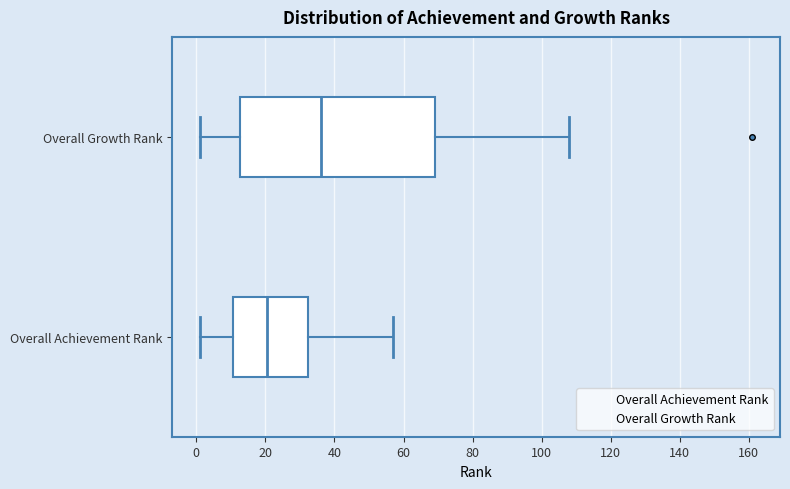

Where does the left whisker of the box for Overall Growth Rank end on the x-axis? The values are not printed on the chart, so give them approximately, as read against the axis.

2